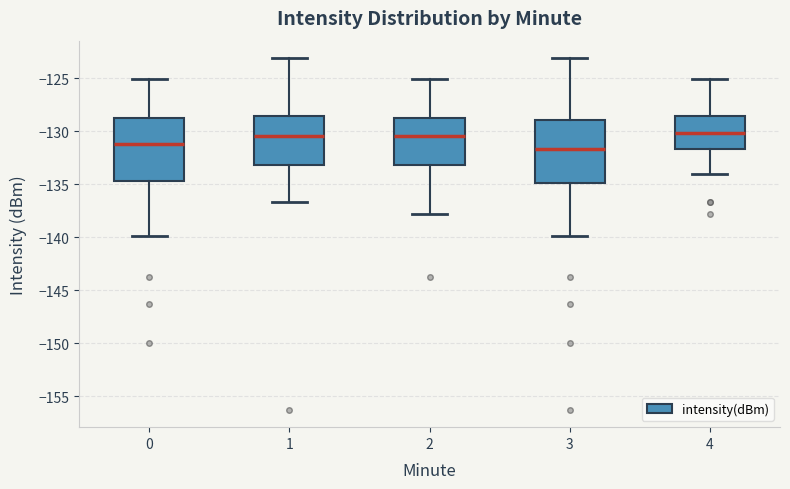

Reading left to right, transcribe this box plot: for each box, give where its median line is, the range the box spans, and where its two whiskers end, as read against the y-axis. The values are not printed on the chart, so give them approximately, as read against the axis.

0: median -131.0, box -134.5 to -129.0, whiskers -140.0 to -125.0
1: median -130.5, box -133.0 to -128.5, whiskers -136.5 to -123.0
2: median -130.5, box -133.0 to -129.0, whiskers -138.0 to -125.0
3: median -131.5, box -135.0 to -129.0, whiskers -140.0 to -123.0
4: median -130.0, box -131.5 to -128.5, whiskers -134.0 to -125.0